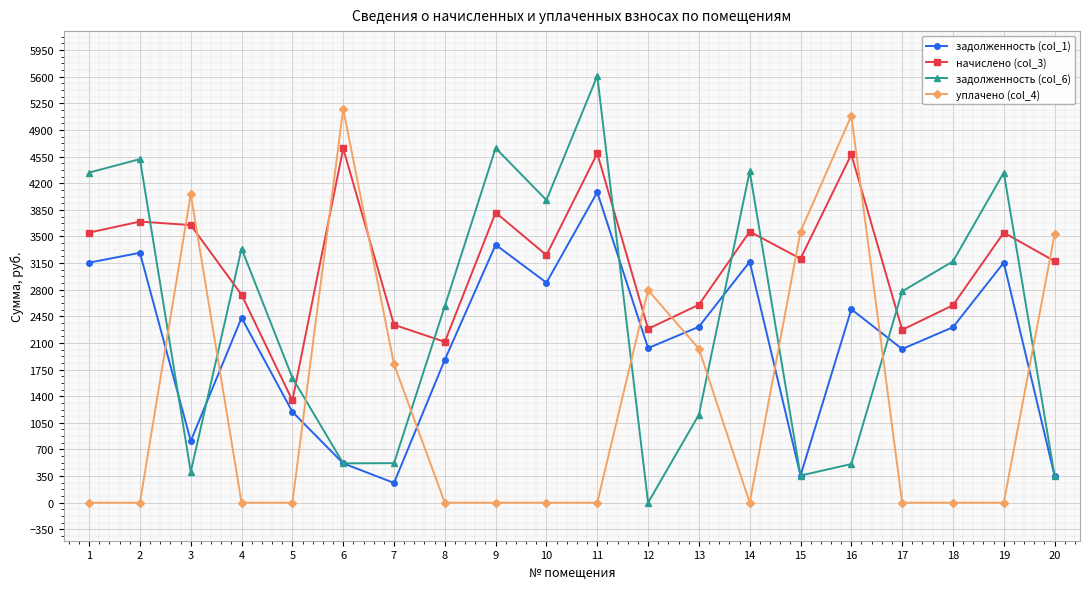

Which series ends up on top after the final intersection of уплачено (col_4) and задолженность (col_1)?

уплачено (col_4)